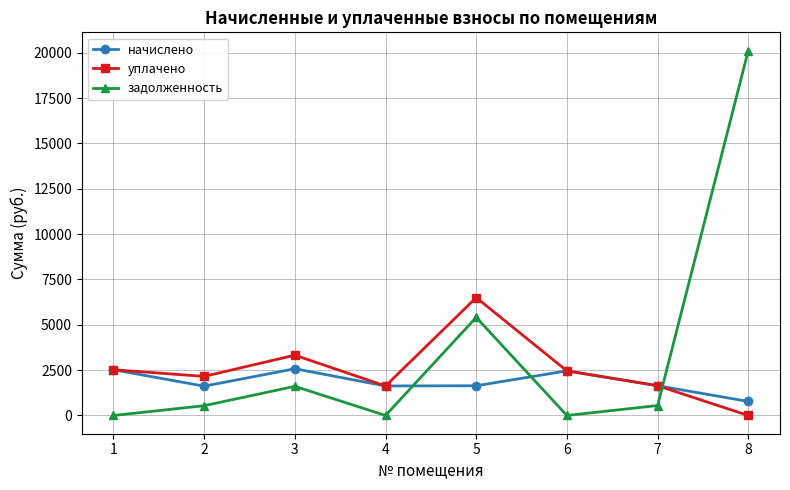

What is the approximate value of уплачено at 2?

2155.6